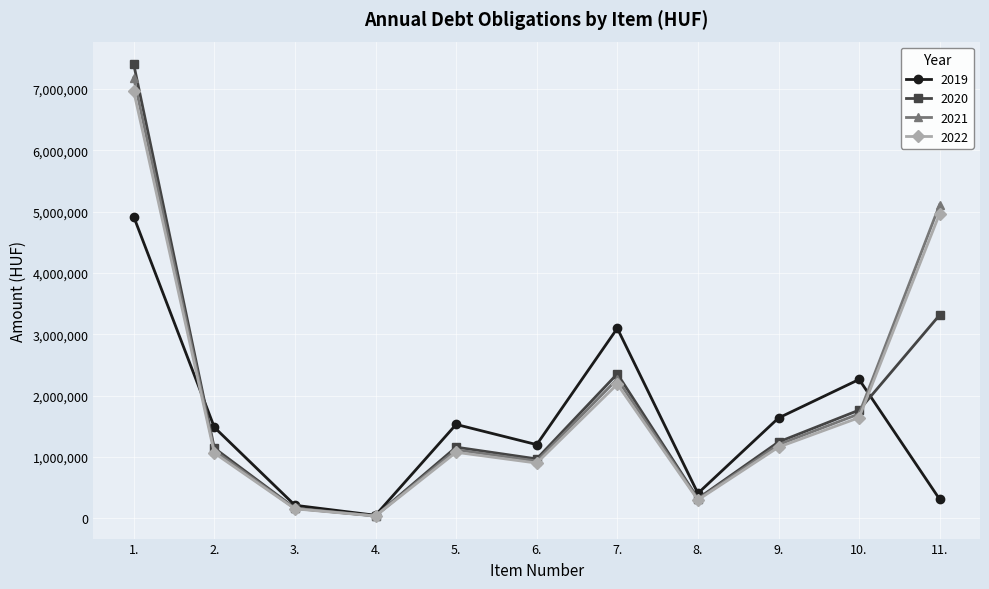

At which category is the sum across all series the highest?

1.